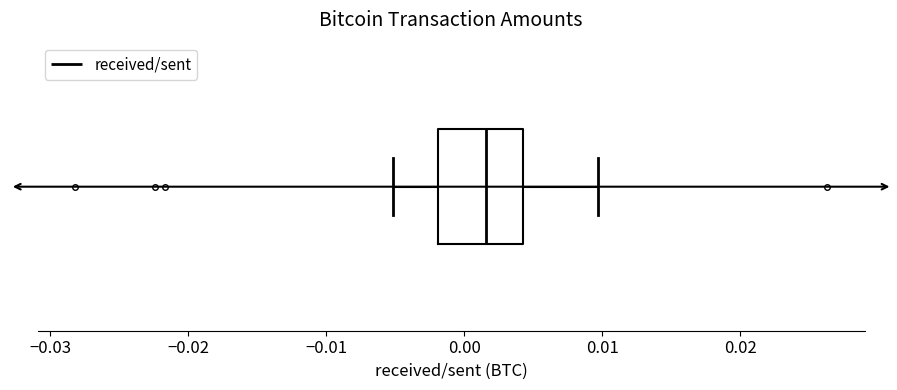

Where does the median line of the box sit on the x-axis? The values are not printed on the chart, so give them approximately, as read against the axis.

0.002